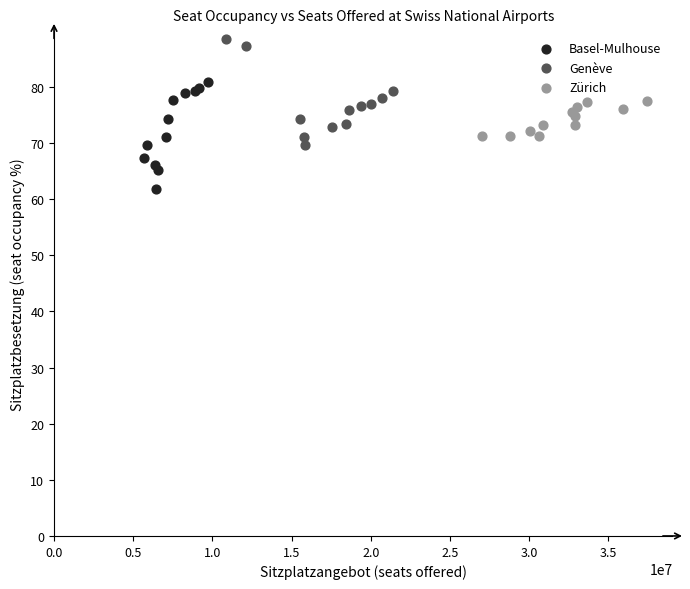

What are all the series names shown in the legend?

Basel-Mulhouse, Genève, Zürich